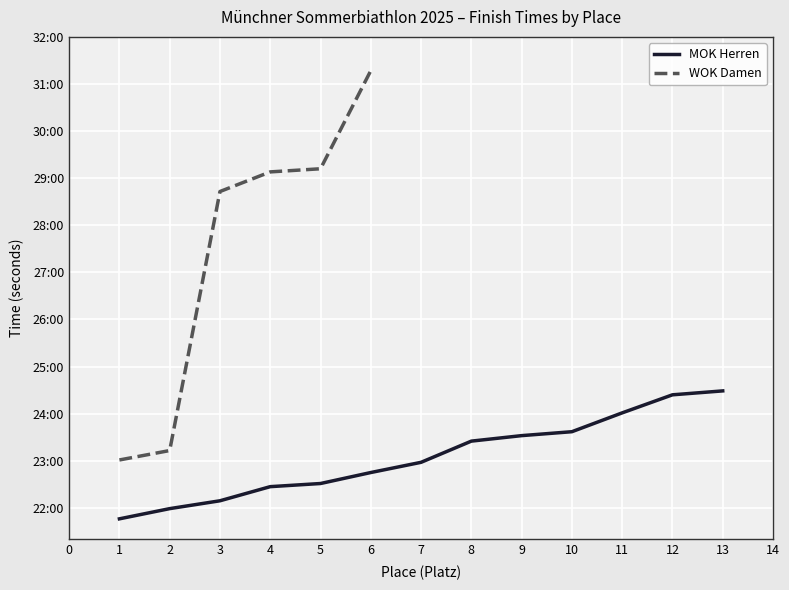

Is this an area chart (filled region under the line)?

No